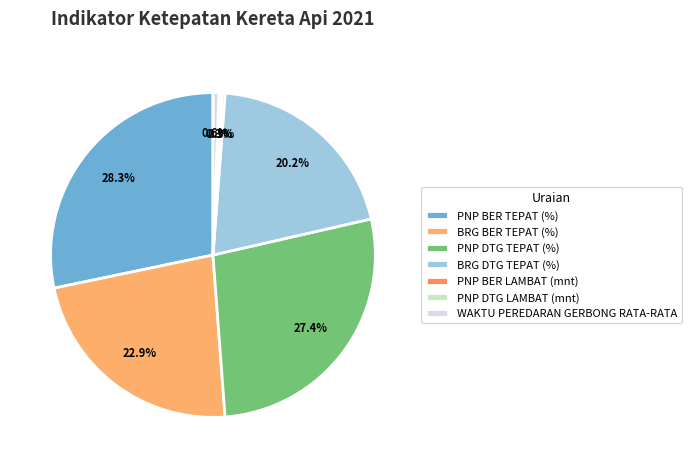

Count the number of slices in the pie.

7